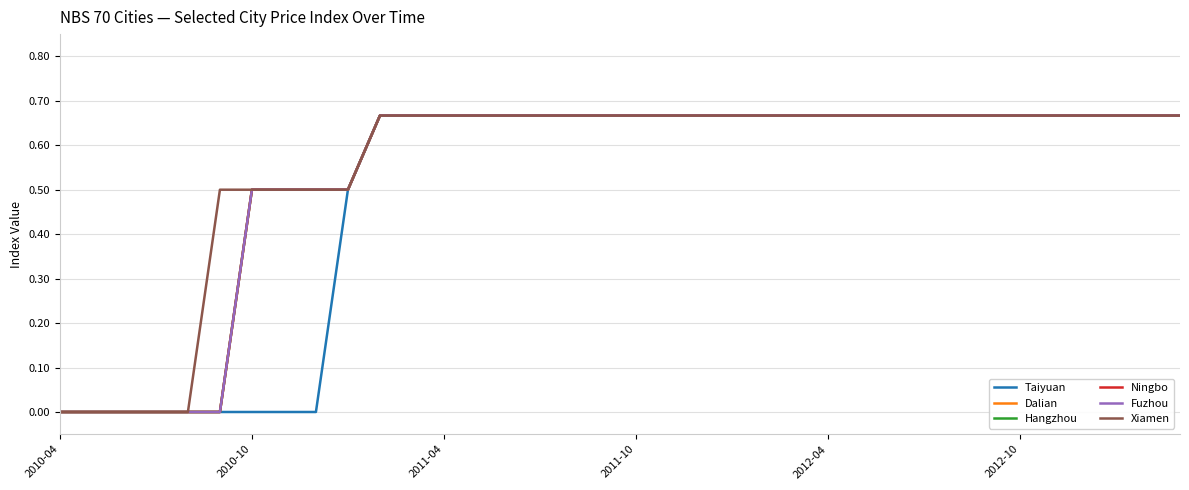

Does the chart have visible grid lines?

Yes